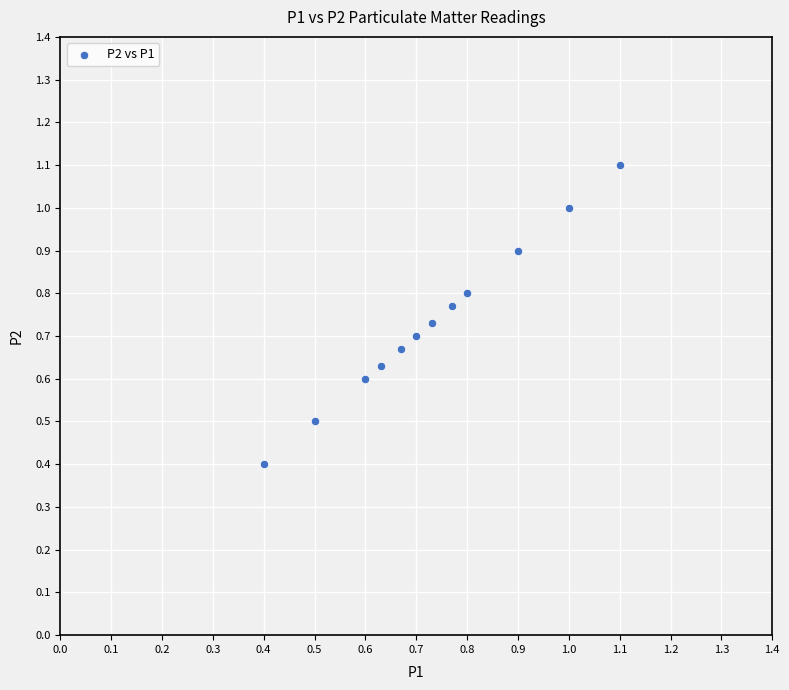

What Y value in the scatter plot is closest to 0?

0.4